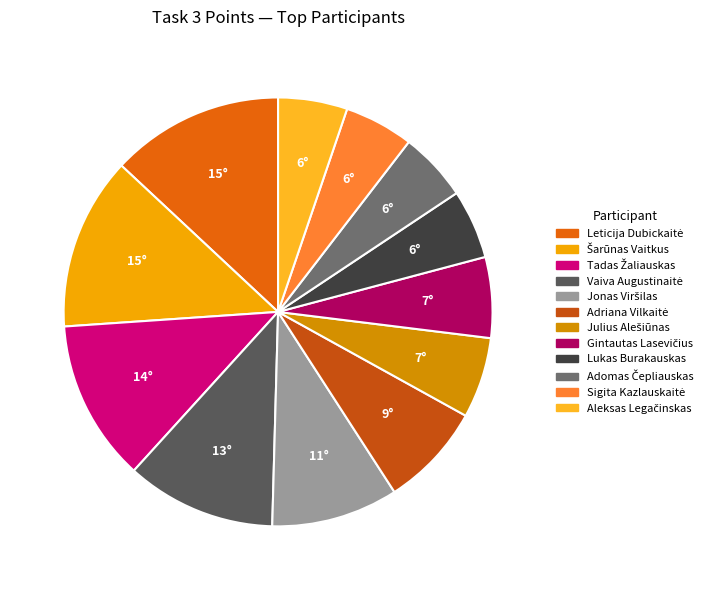

Do Adomas Čepliauskas and Leticija Dubickaitė together represent more than half of the pie?

No